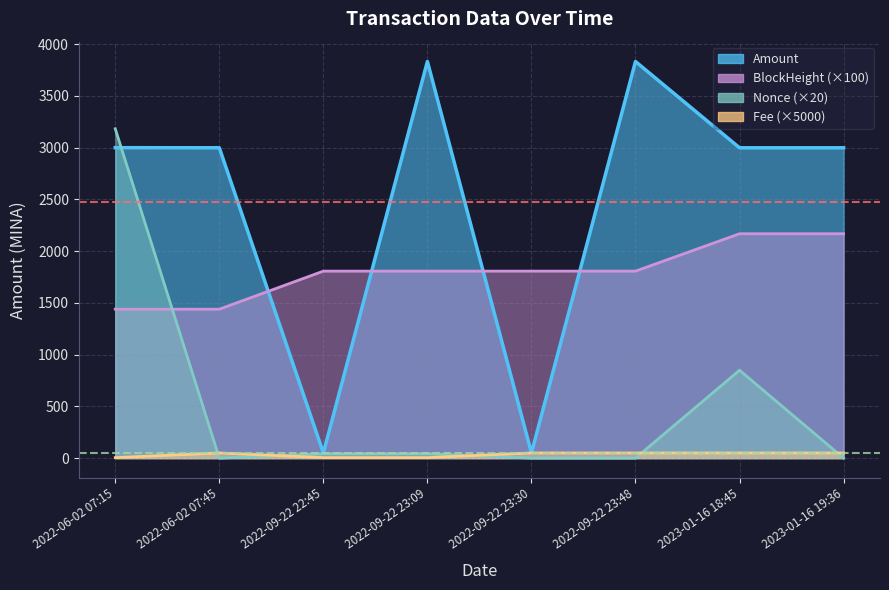

True or false: Fee has a value of 2.9 at 2022-09-22 22:45.

False